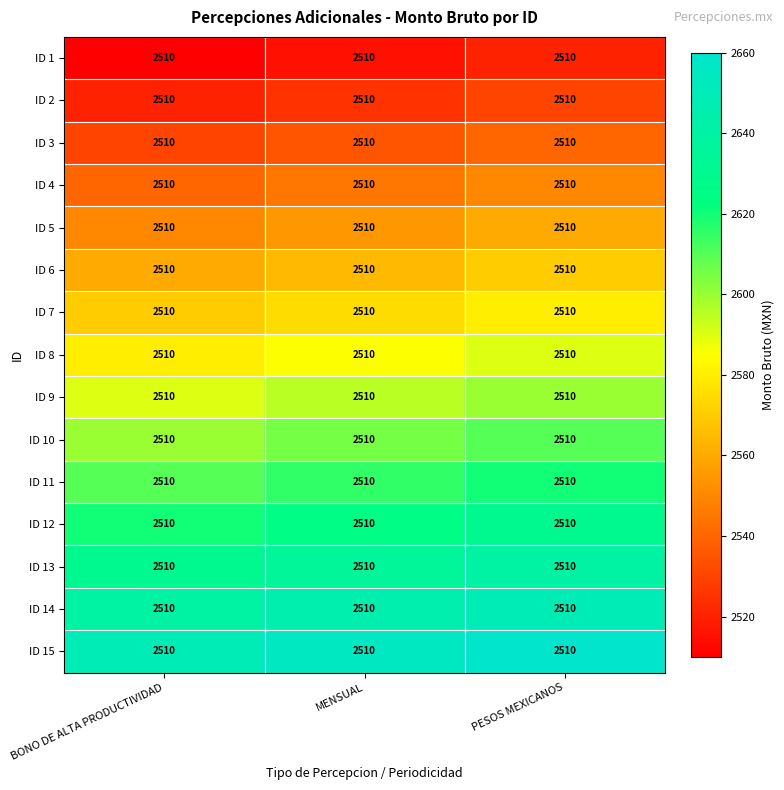

How many distinct data groups are displayed?

15